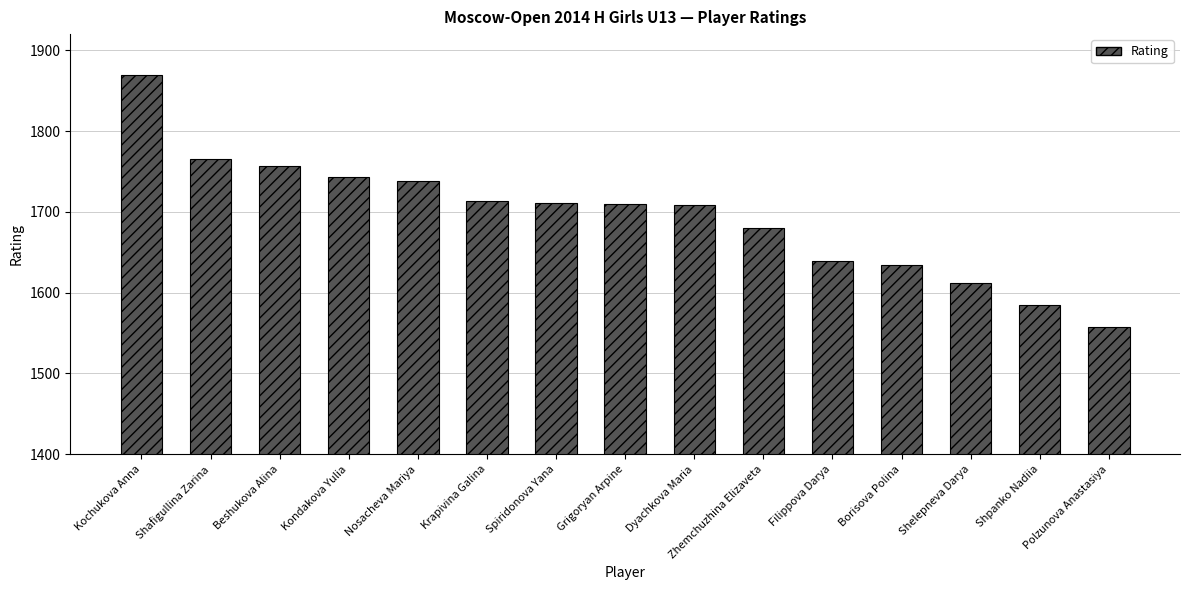

Does the chart contain any negative values?

No